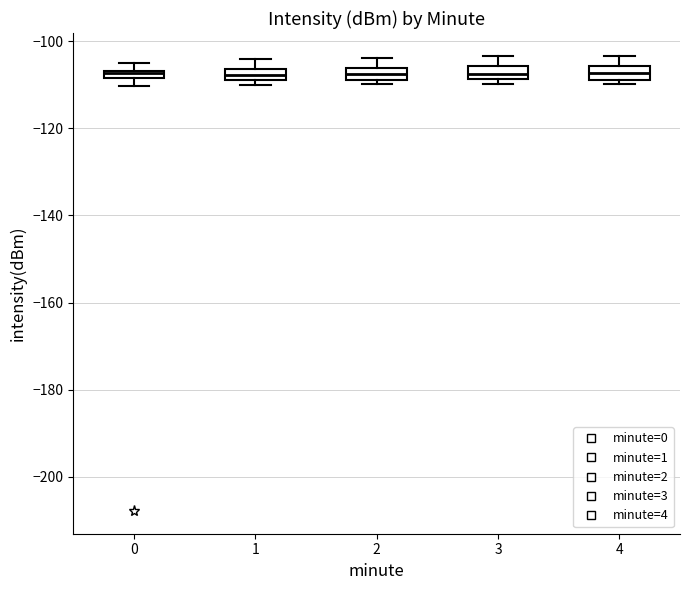

Where is the lower edge of the box at x = 1 on the y-axis? The values are not printed on the chart, so give them approximately, as read against the axis.

-108